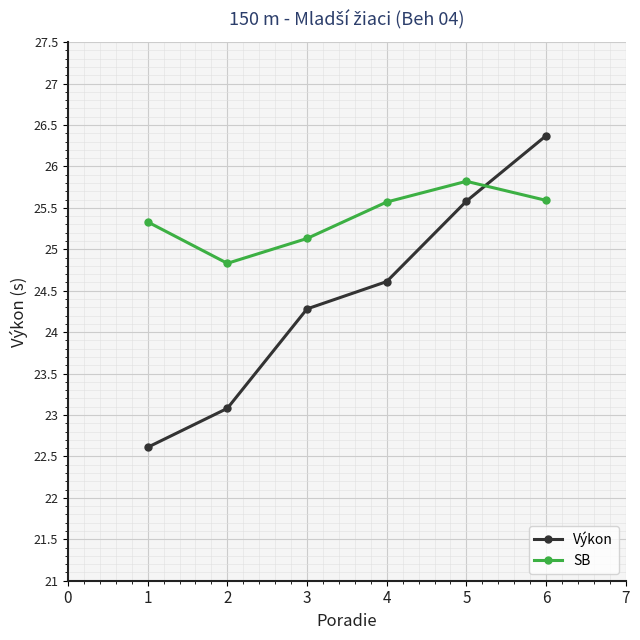

The value of SB at 4 is 39.3. True or false?

False